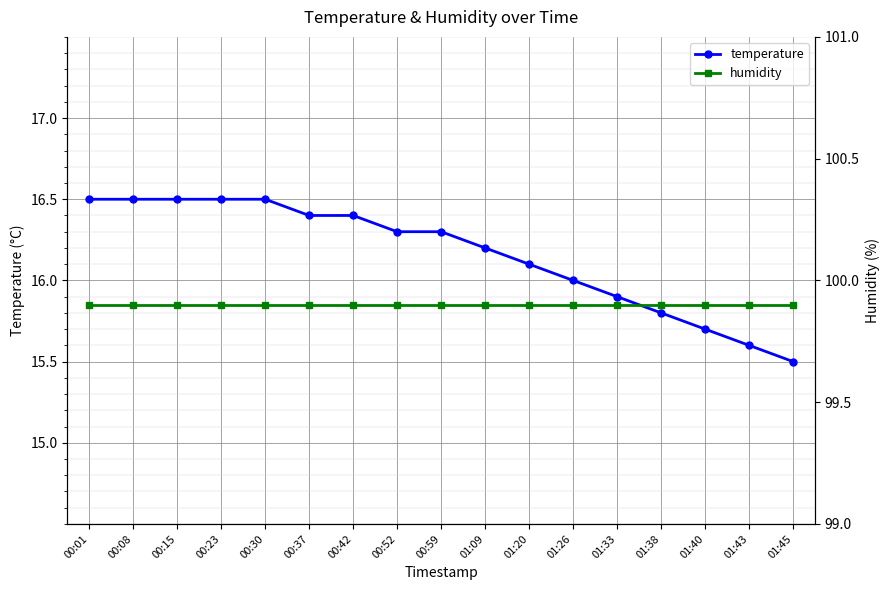

Rank the series at 01:09 from highest to lowest value.

humidity, temperature